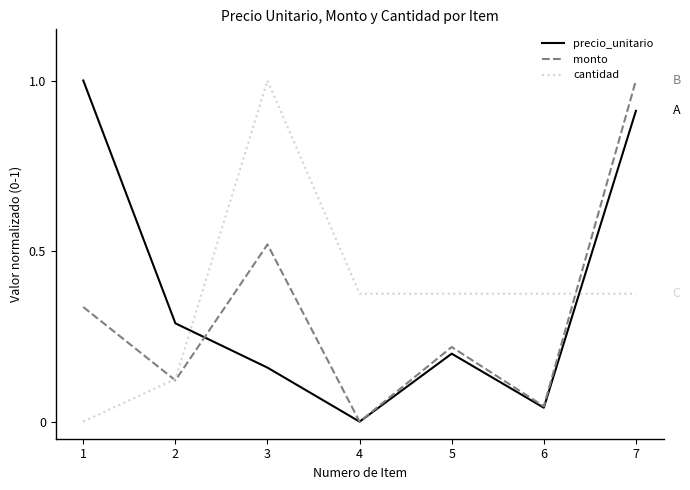

How many lines are shown in the chart?

3